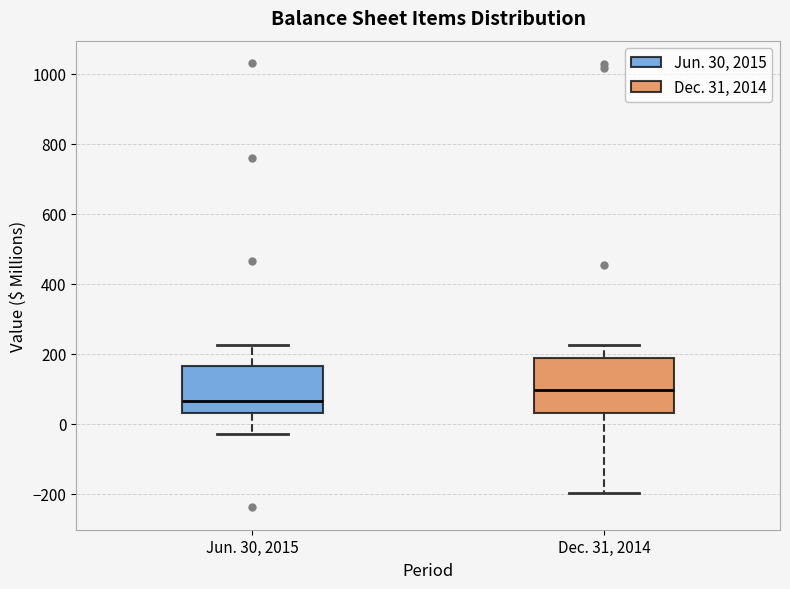

Where does the lower whisker of the box for Jun. 30, 2015 end on the y-axis? The values are not printed on the chart, so give them approximately, as read against the axis.

-20